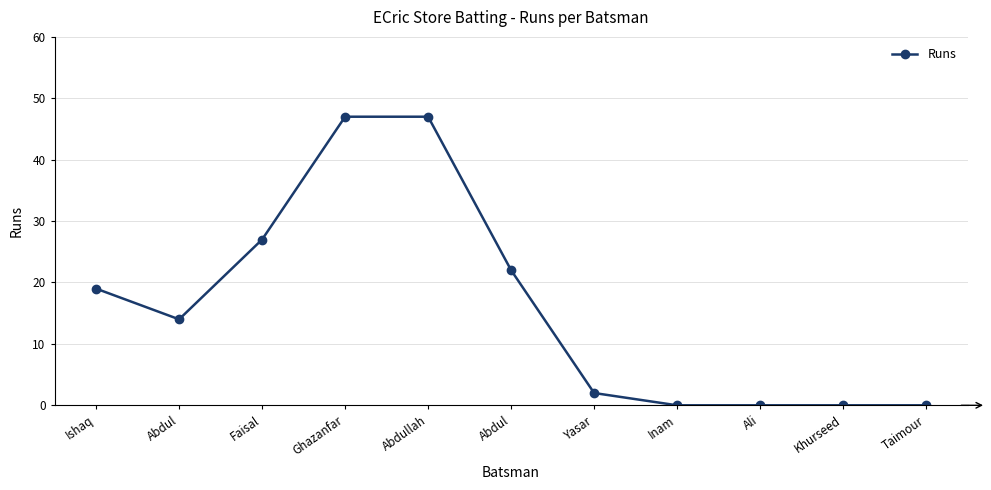

Reading left to right, list all the values displayed in this chart.

Ishaq=19	Abdul=14	Faisal=27	Ghazanfar=47	Abdullah=47	Abdul=22	Yasar=2	Inam=0	Ali=0	Khurseed=0	Taimour=0